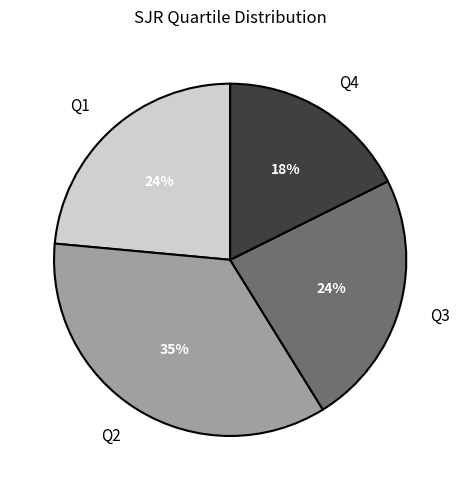

Does Q3 represent more than half of the total?

No